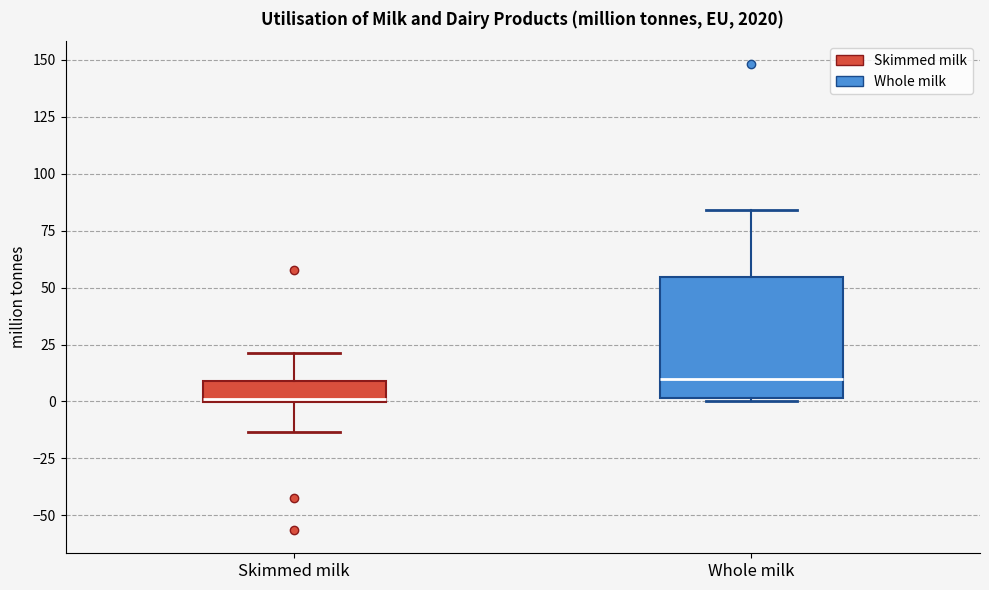

Reading left to right, transcribe this box plot: for each box, give where its median line is, the range the box spans, and where its two whiskers end, as read against the y-axis. The values are not printed on the chart, so give them approximately, as read against the axis.

Skimmed milk: median 0 (just above the box's lower edge), box 0 to 10, whiskers -15 to 20
Whole milk: median 10, box 0 to 55, whiskers 0 (just below the box's lower edge) to 85